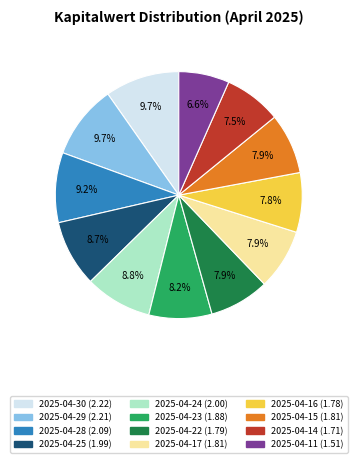

What percentage is the 2025-04-30 slice, to the nearest percent?

10%